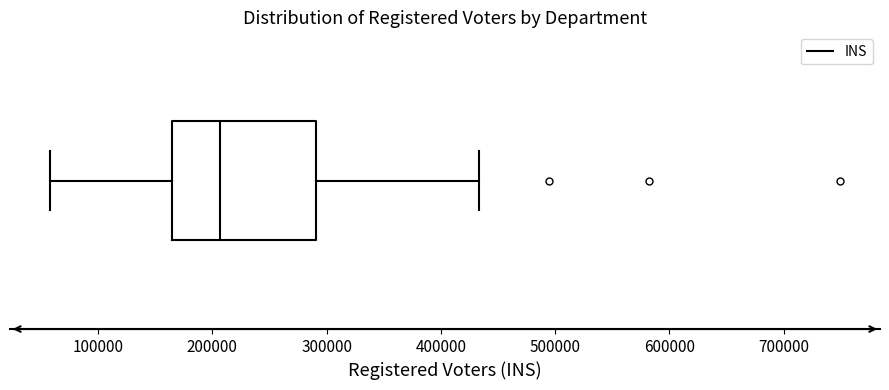

Transcribe this box plot: give where the median line is, the range the box spans, and where the two whiskers end, as read against the x-axis. The values are not printed on the chart, so give them approximately, as read against the axis.

median 210000, box 160000 to 290000, whiskers 60000 to 430000